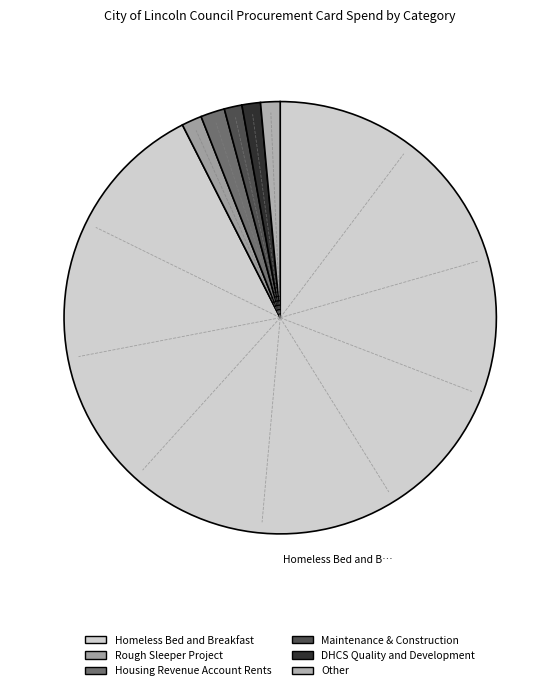

How many slices are in this pie chart?

6